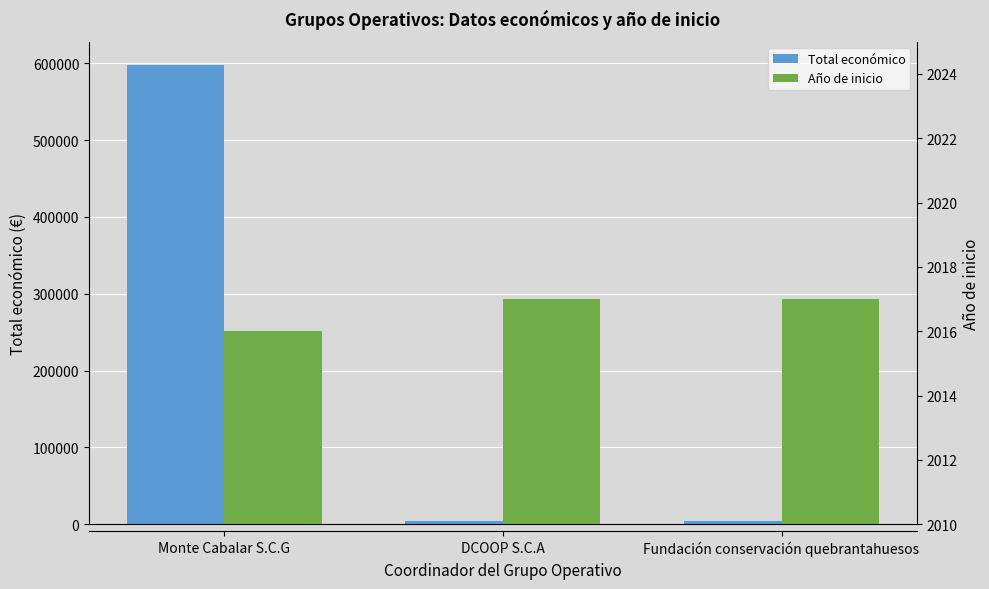

How many groups of bars are there?

3